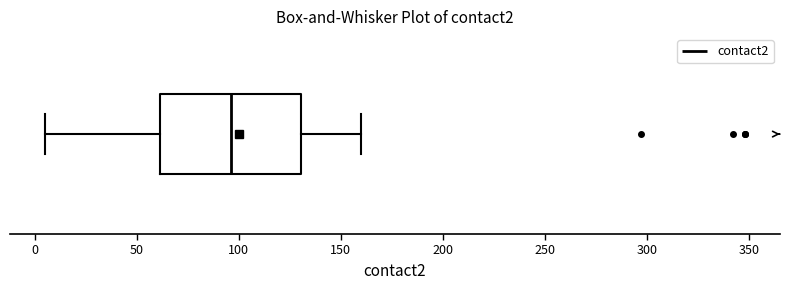

Transcribe this box plot: give where the median line is, the range the box spans, and where the two whiskers end, as read against the x-axis. The values are not printed on the chart, so give them approximately, as read against the axis.

median 95, box 60 to 130, whiskers 5 to 160